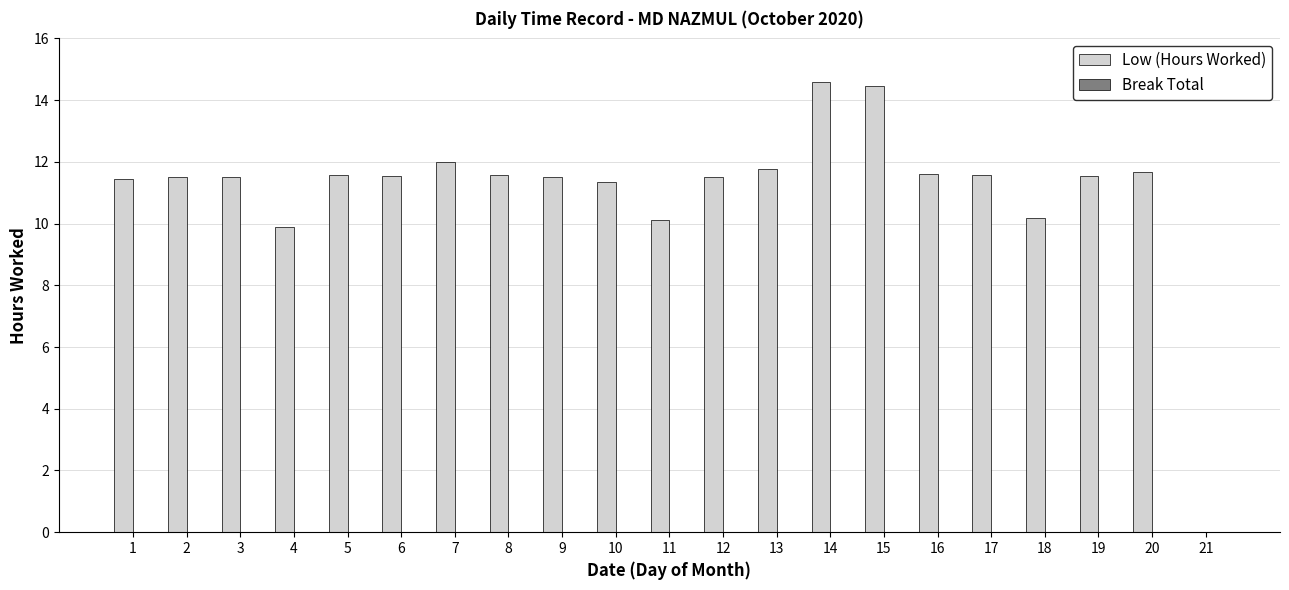

What is the greatest value displayed?

14.6